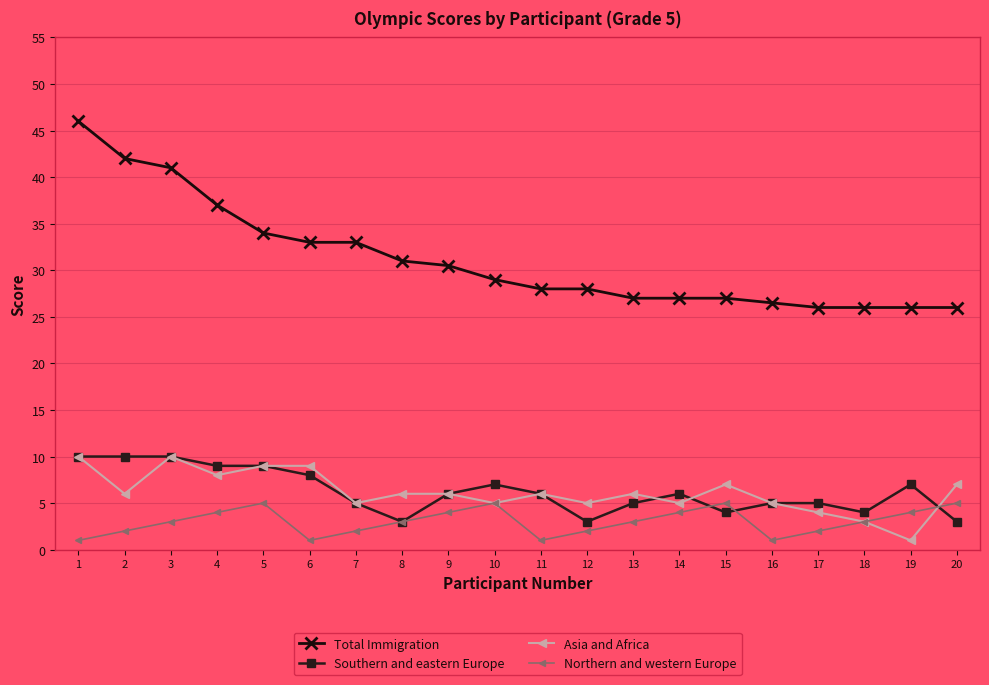

At which category does Northern and western Europe reach its first local valley?

6